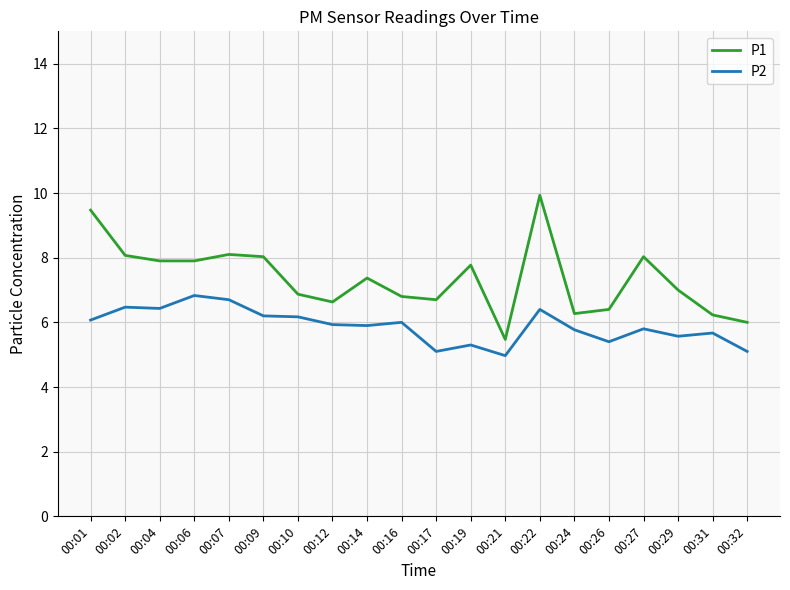

Between 00:21 and 00:27, which series saw the biggest shift?

P1